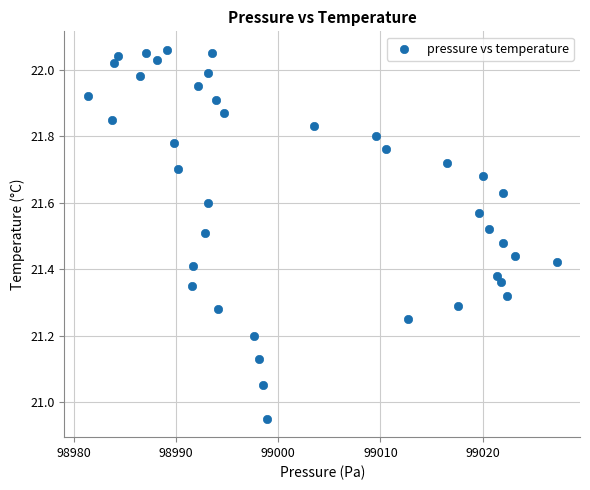

What is the range of X values (max minus min)?

45.8